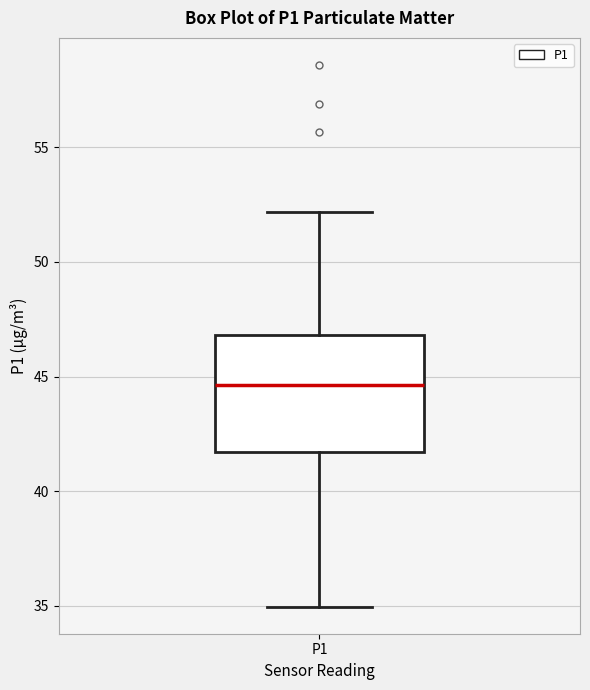

Read this box plot against the y-axis: the position of the median line, the range covered by the box, and the ends of both whiskers. The values are not printed on the chart, so give them approximately, as read against the axis.

median 44.5, box 41.5 to 47.0, whiskers 35.0 to 52.0